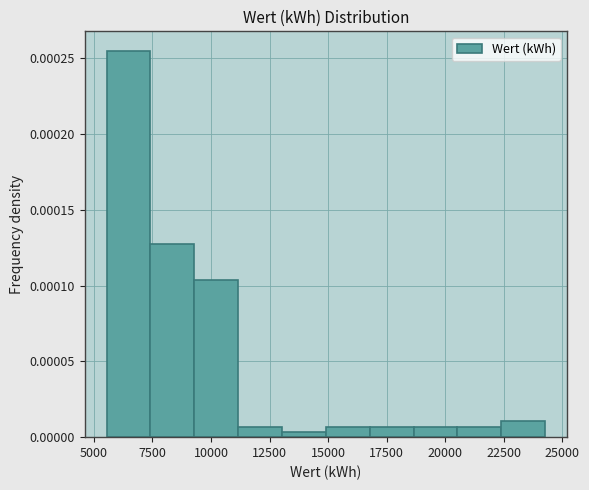

Around what value on the x-axis is the tallest bar? Give the approximate position of its centre, as read against the axis.

6500